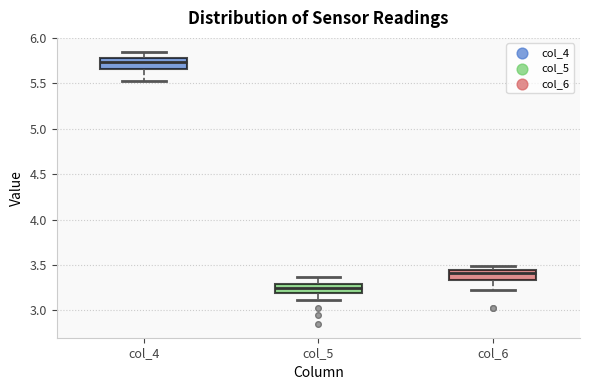

Reading left to right, read every box against the y-axis: the position of its median line, the range the box covers, and the ends of its whiskers. The values are not printed on the chart, so give them approximately, as read against the axis.

col_4: median 5.75, box 5.65 to 5.80, whiskers 5.55 to 5.85
col_5: median 3.25, box 3.20 to 3.30, whiskers 3.10 to 3.35
col_6: median 3.40, box 3.35 to 3.45, whiskers 3.25 to 3.50